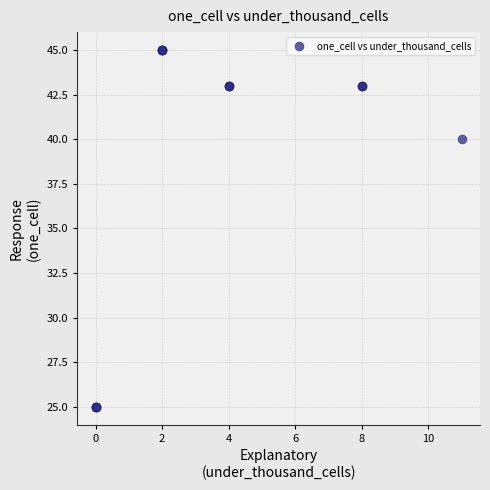

What Y value in the scatter plot is closest to 35?

40